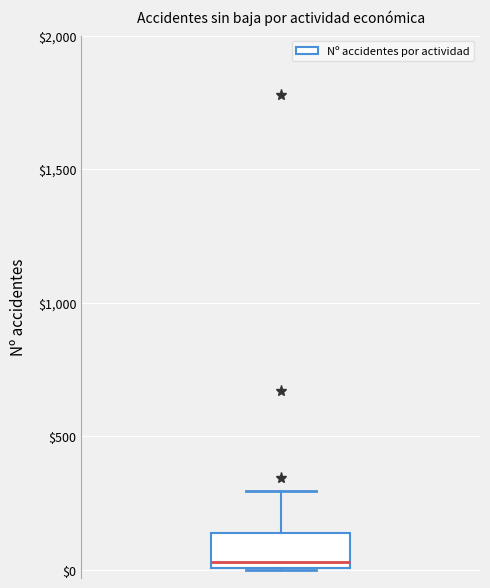

Where does the upper whisker of the box end on the y-axis? The values are not printed on the chart, so give them approximately, as read against the axis.

300